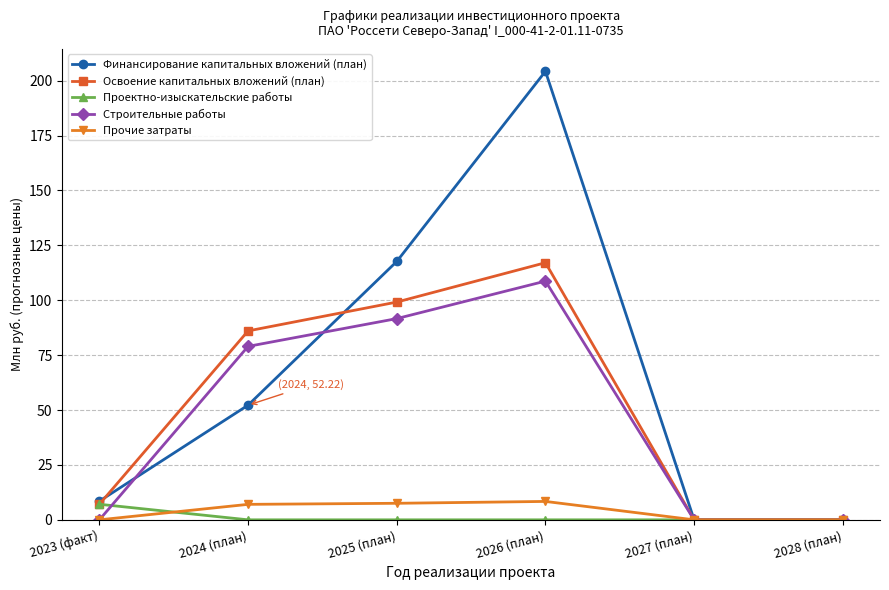

Where is the first local maximum for Освоение капитальных вложений (план)?

2026 (план)